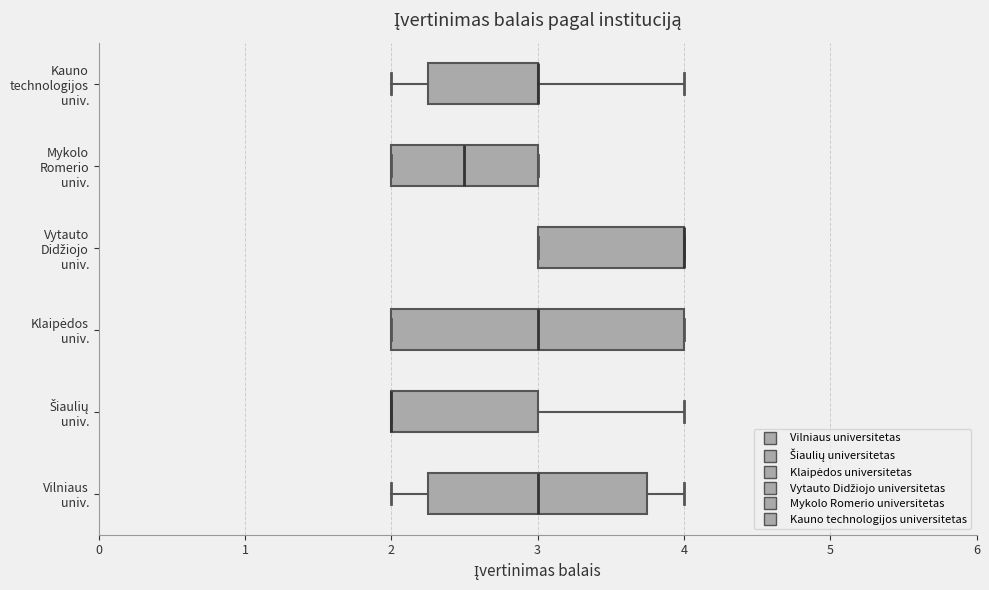

Reading bottom to top, transcribe this box plot: for each box, give where its median line is, the range the box spans, and where its two whiskers end, as read against the x-axis. The values are not printed on the chart, so give them approximately, as read against the axis.

Vilniaus univ.: median 3.0, box 2.3 to 3.8, whiskers 2.0 to 4.0
Šiaulių univ.: median 2.0 (drawn on the box's left edge), box 2.0 to 3.0, whiskers 2.0 to 4.0
Klaipėdos univ.: median 3.0, box 2.0 to 4.0, whiskers 2.0 to 4.0
Vytauto Didžiojo univ.: median 4.0 (drawn on the box's right edge), box 3.0 to 4.0, whiskers 3.0 to 4.0
Mykolo Romerio univ.: median 2.5, box 2.0 to 3.0, whiskers 2.0 to 3.0
Kauno technologijos univ.: median 3.0 (drawn on the box's right edge), box 2.3 to 3.0, whiskers 2.0 to 4.0